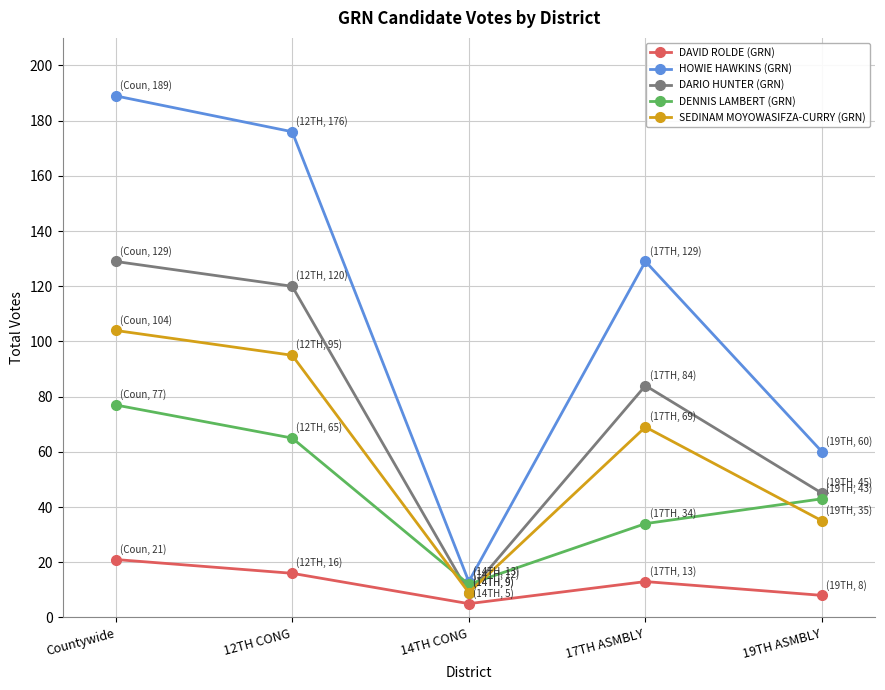

How many series are shown in this chart?

5